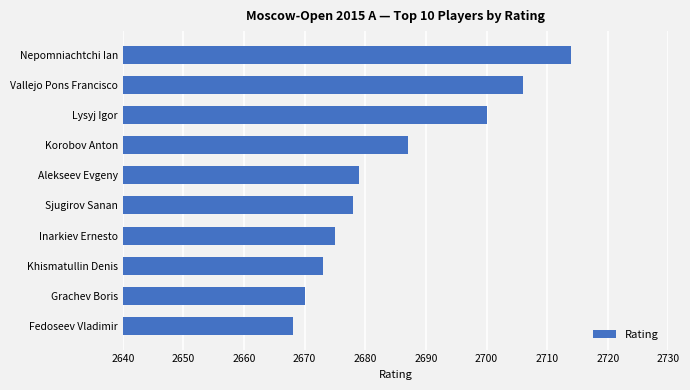

What is the approximate value at Grachev Boris?

2670